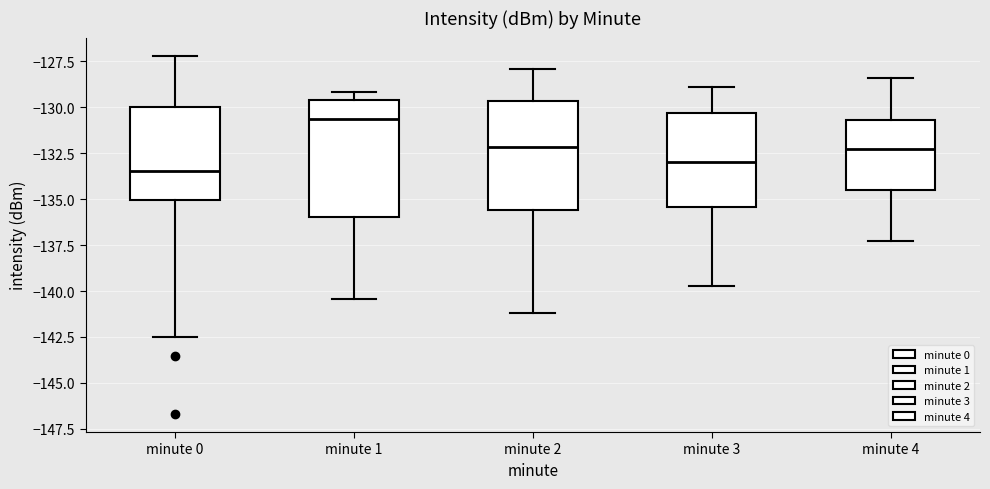

Reading left to right, read every box against the y-axis: the position of its median line, the range the box covers, and the ends of its whiskers. The values are not printed on the chart, so give them approximately, as read against the axis.

minute 0: median -133.5, box -135.0 to -130.0, whiskers -142.5 to -127.0
minute 1: median -130.5, box -136.0 to -129.5, whiskers -140.5 to -129.0
minute 2: median -132.0, box -135.5 to -129.5, whiskers -141.0 to -128.0
minute 3: median -133.0, box -135.5 to -130.5, whiskers -139.5 to -129.0
minute 4: median -132.0, box -134.5 to -130.5, whiskers -137.5 to -128.5